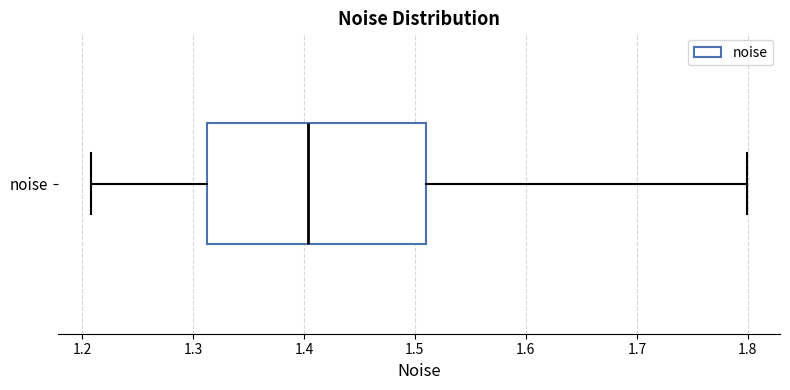

Read this box plot against the x-axis: the position of the median line, the range covered by the box, and the ends of both whiskers. The values are not printed on the chart, so give them approximately, as read against the axis.

median 1.40, box 1.31 to 1.51, whiskers 1.21 to 1.80